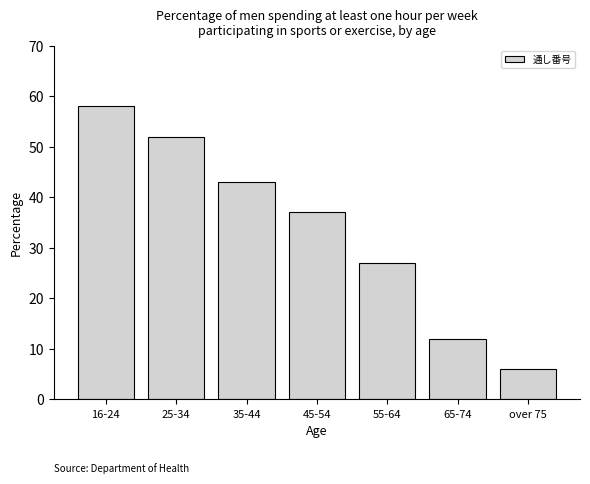

Reading left to right, extract all data points from this chart.

58	52	43	37	27	12	6